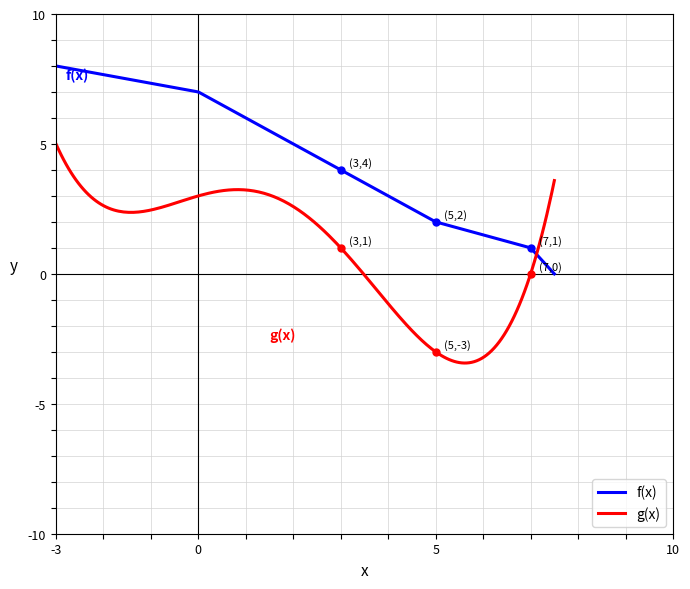

What is the lowest value of the g(x) series?

-3.4